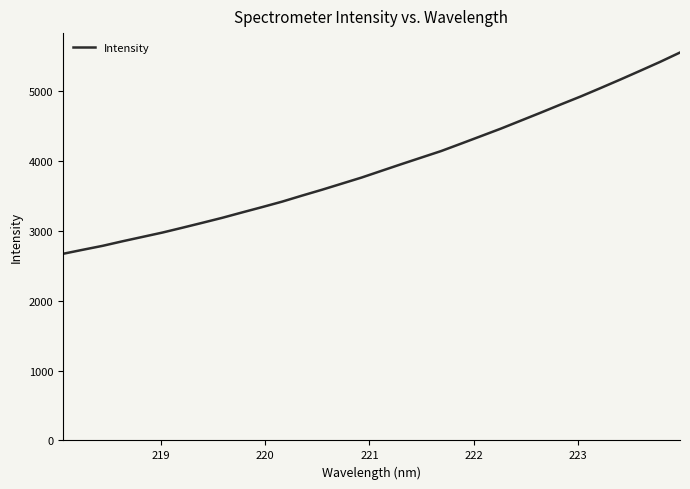

What is the minimum value shown in the chart?

2673.4